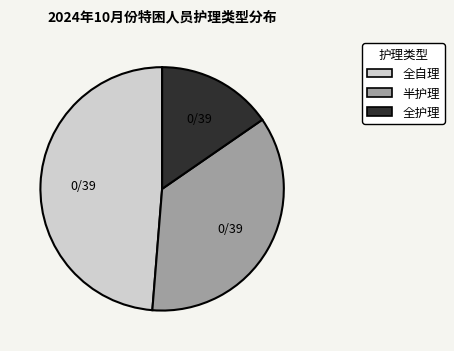

True or false: 半护理 accounts for 36% of the total.

True